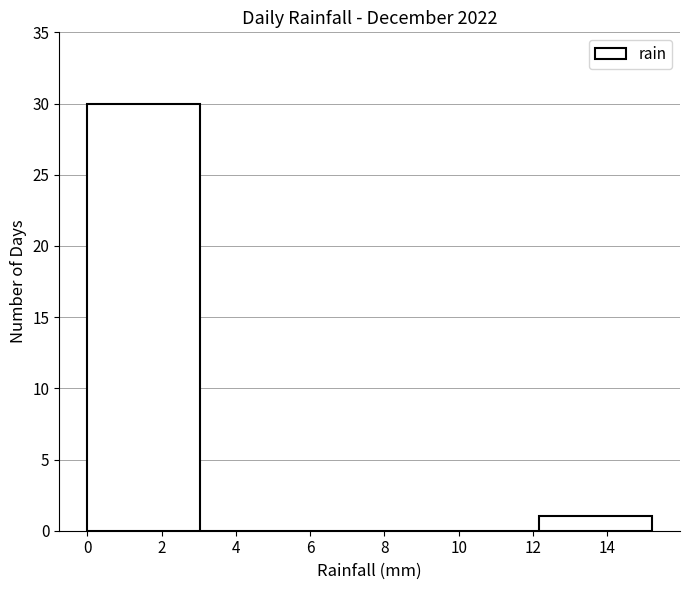

Reading left to right, list every bar in this chart as the range it spans on the x-axis followed by its height. Neither the bar edges nor the heights are printed on the chart, so give them approximately, as read against the axes.

0.00 to 3.04: 30
3.04 to 6.08: 0
6.08 to 9.12: 0
9.12 to 12.16: 0
12.16 to 15.20: 1